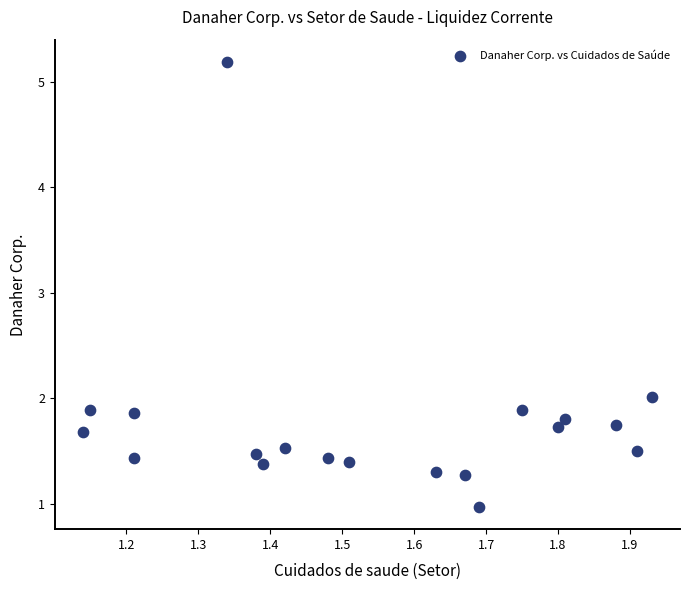

What is the range of Y values (max minus min)?

4.2